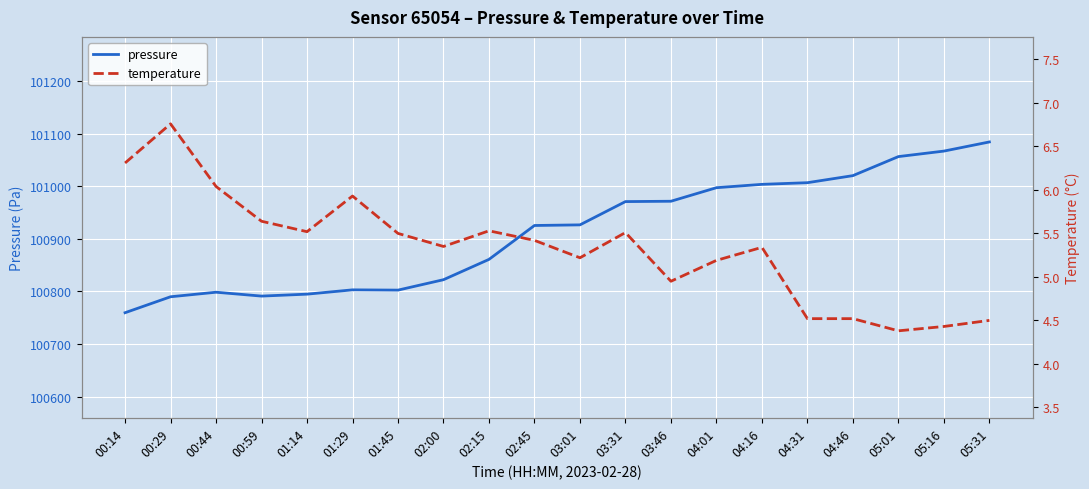

Which series has the largest total across all categories?

pressure